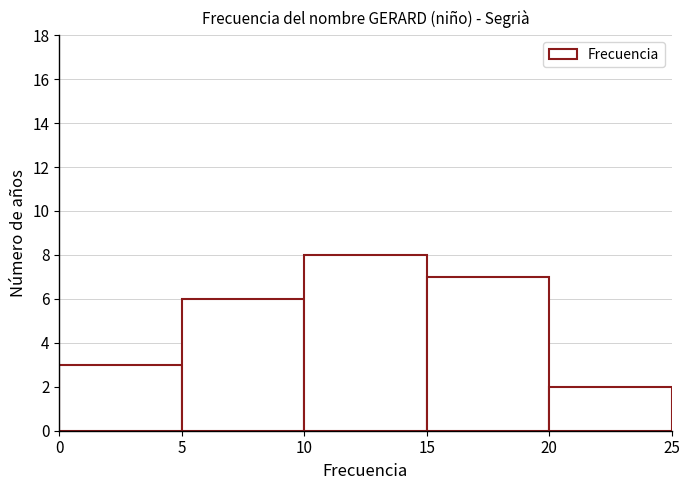

Reading left to right, list every bar in this chart as the range it spans on the x-axis followed by its height. The values are not printed on the chart, so give them approximately, as read against the axis.

0 to 5: 3
5 to 10: 6
10 to 15: 8
15 to 20: 7
20 to 25: 2